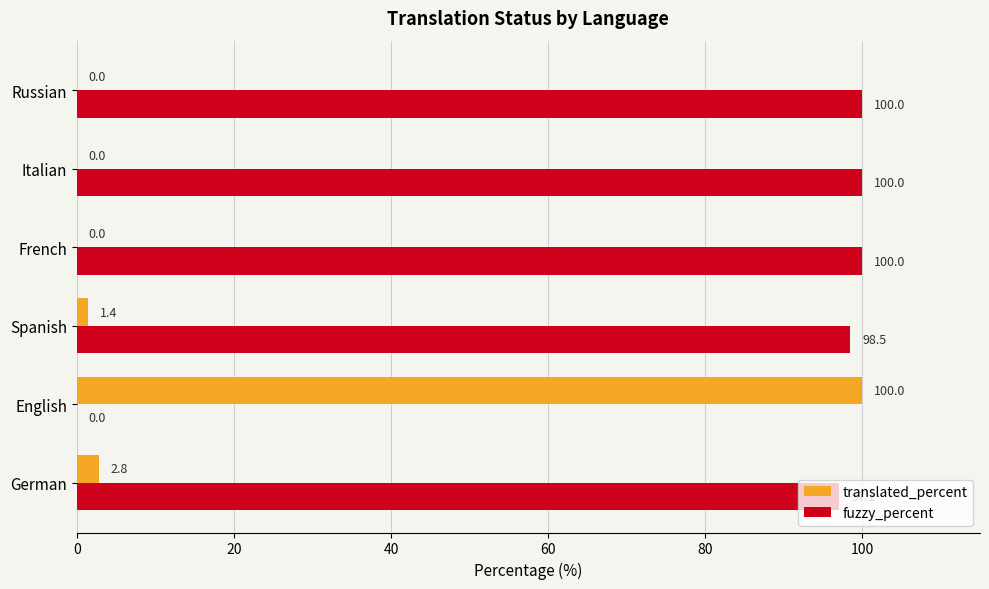

At which label is fuzzy_percent closest to 50?

German